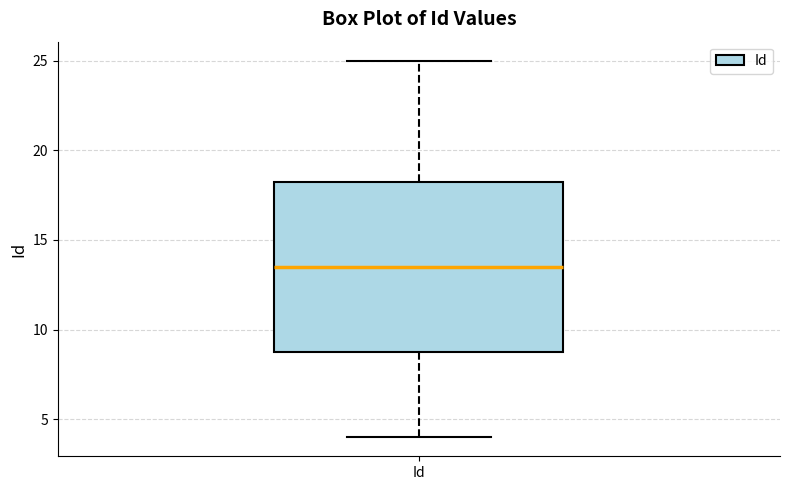

Read this box plot against the y-axis: the position of the median line, the range covered by the box, and the ends of both whiskers. The values are not printed on the chart, so give them approximately, as read against the axis.

median 13.5, box 9.0 to 18.5, whiskers 4.0 to 25.0